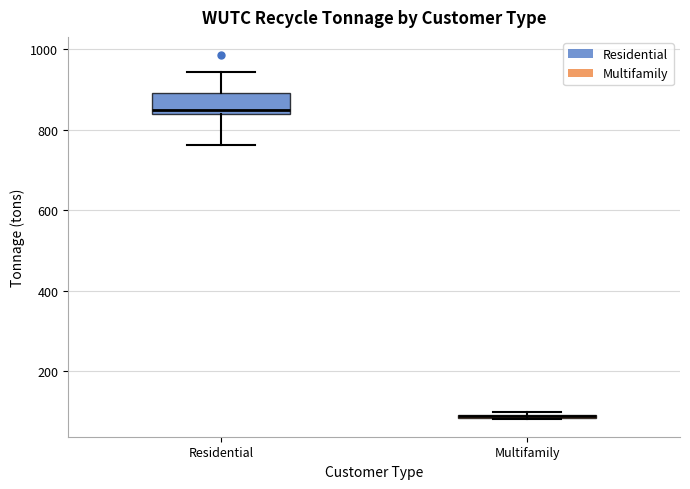

Where is the upper edge of the box for Multifamily on the y-axis? The values are not printed on the chart, so give them approximately, as read against the axis.

100